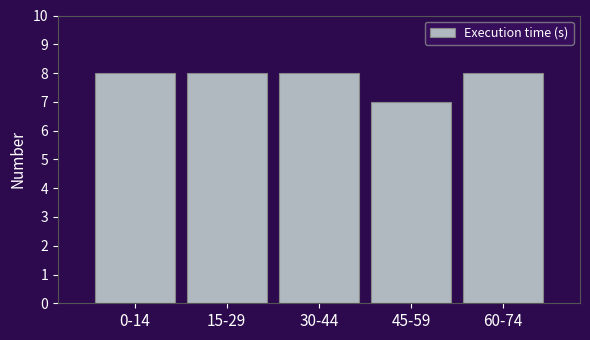

Reading left to right, transcribe all the data shown in this chart.

8	8	8	7	8